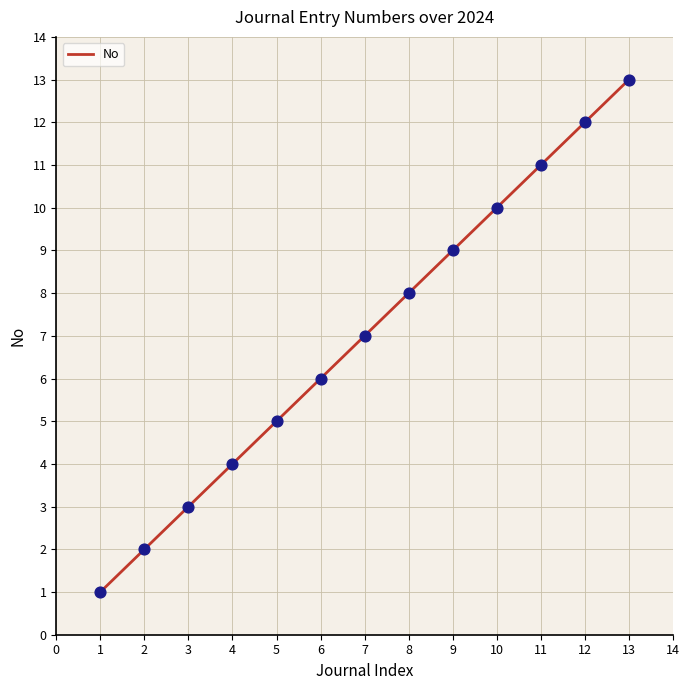

What is the change in value from 10 to 11?

+1